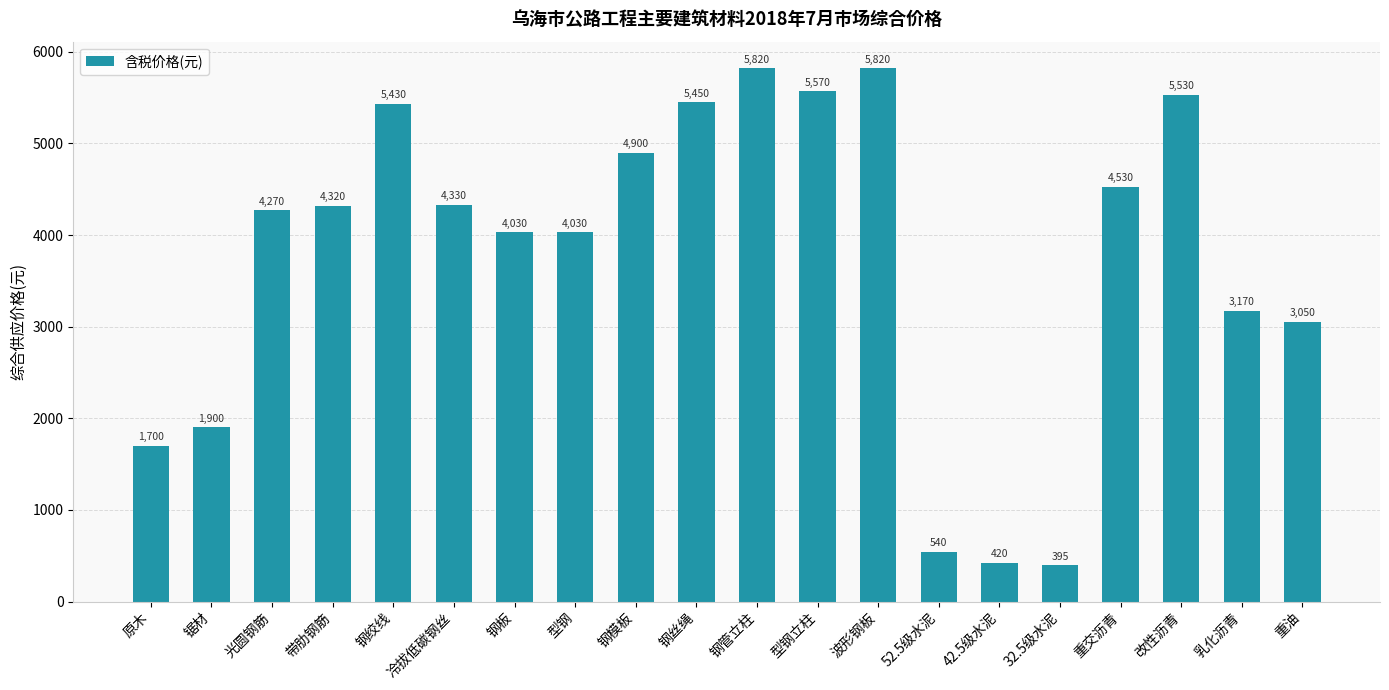

What is the minimum value shown in the chart?

395